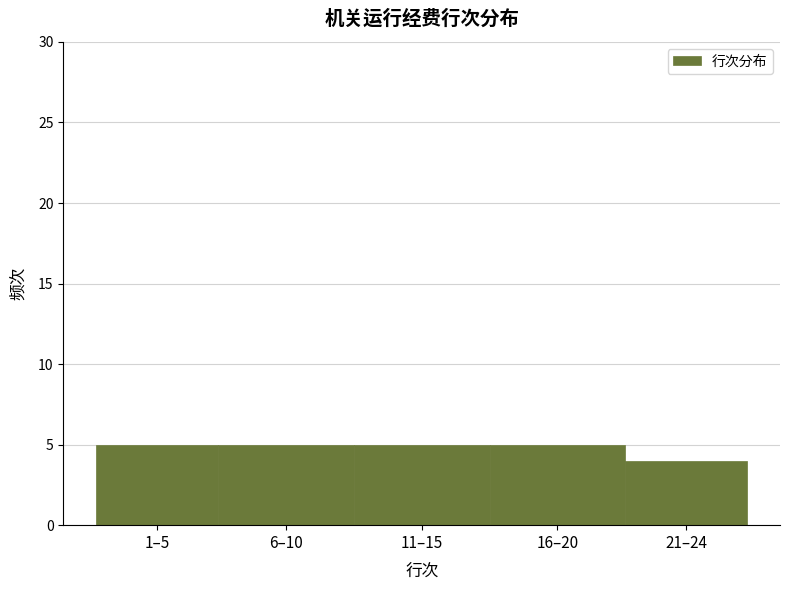

Reading right to left, list all the values displayed in this chart.

4	5	5	5	5